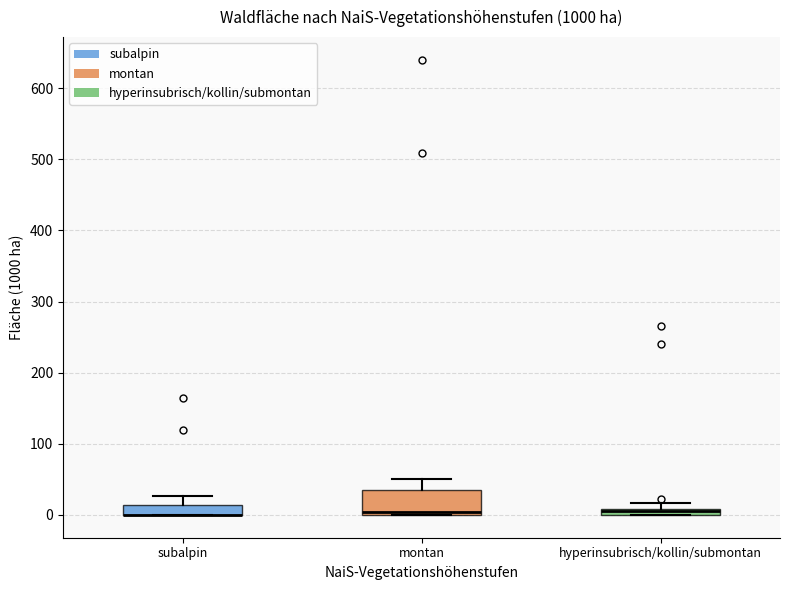

Comparing the boxes themselves (not the whiskers), which one is the tallest?

montan